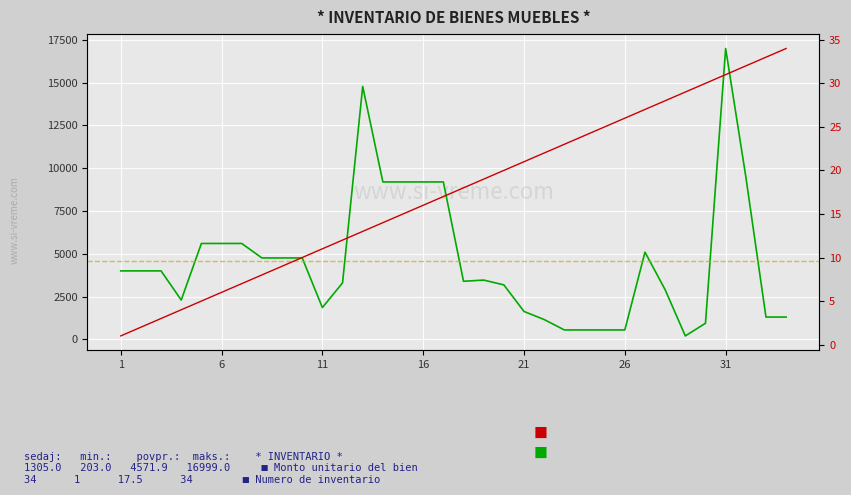

How many lines are shown in the chart?

2